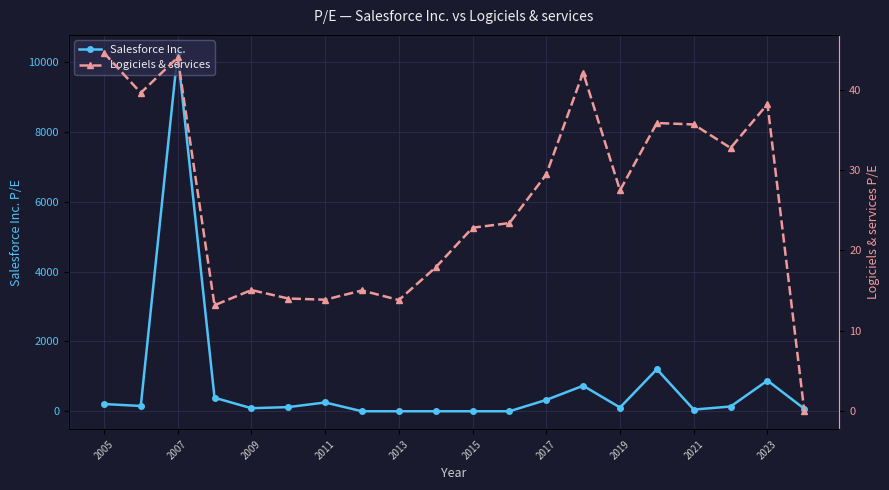

What is the difference between the second highest and second lowest values in the Logiciels & services series?

30.8